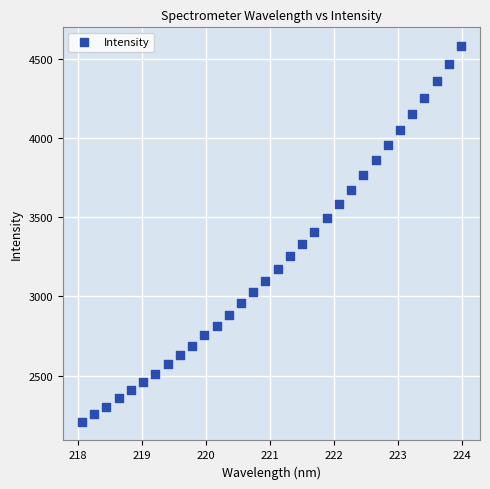

What is the range of Y values (max minus min)?

2371.4